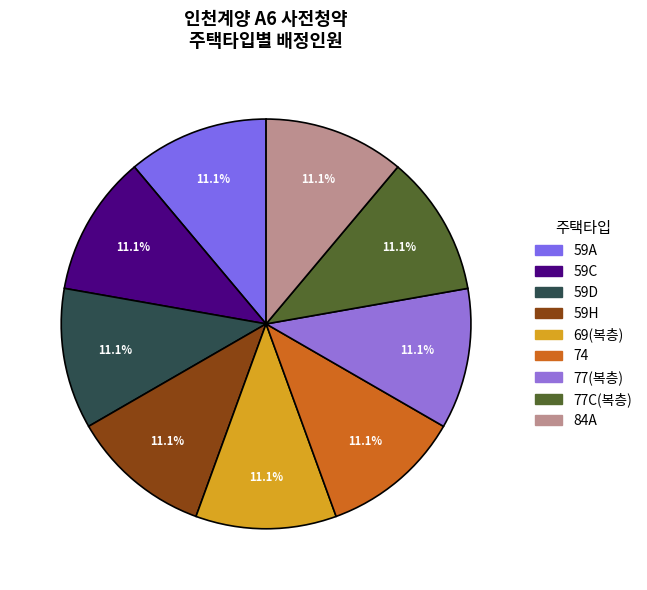

Is it true that 84A is 12% of the pie?

False